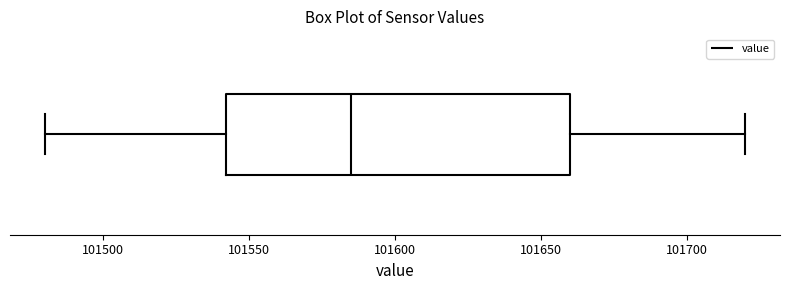

Transcribe this box plot: give where the median line is, the range the box spans, and where the two whiskers end, as read against the x-axis. The values are not printed on the chart, so give them approximately, as read against the axis.

median 101585, box 101540 to 101660, whiskers 101480 to 101720